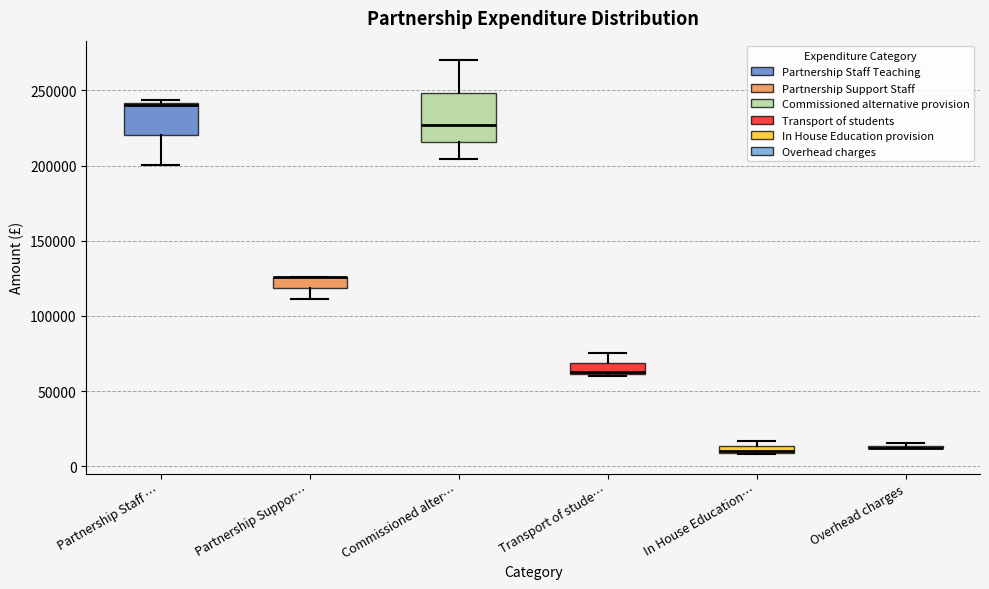

Where is the lower edge of the box for Transport of stude… on the y-axis? The values are not printed on the chart, so give them approximately, as read against the axis.

60000